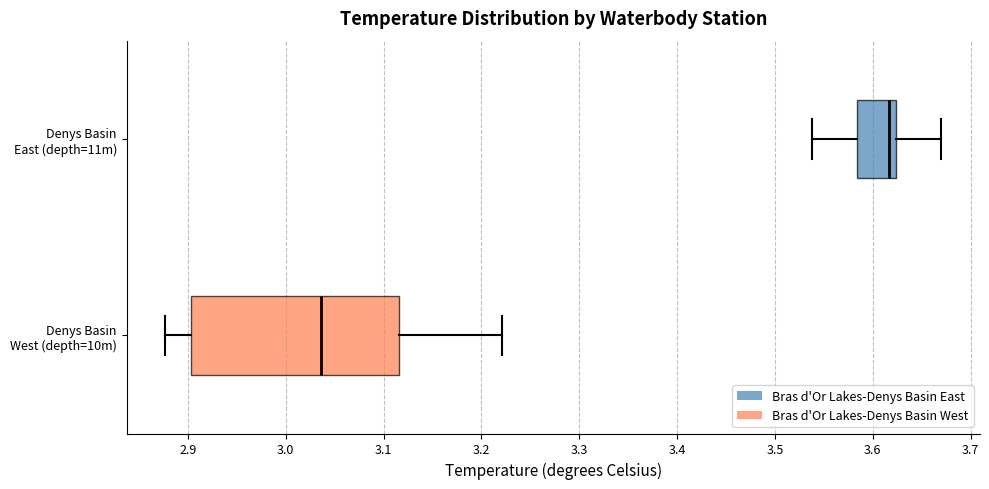

Comparing the boxes themselves (not the whiskers), which one is the widest?

Denys Basin West (depth=10m)